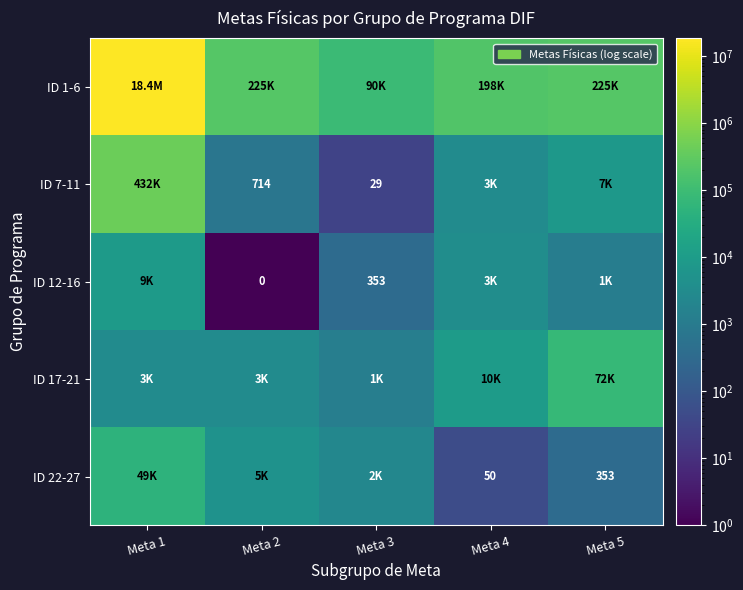

True or false: ID 22-27 has a value of 71 at Meta 4.

False